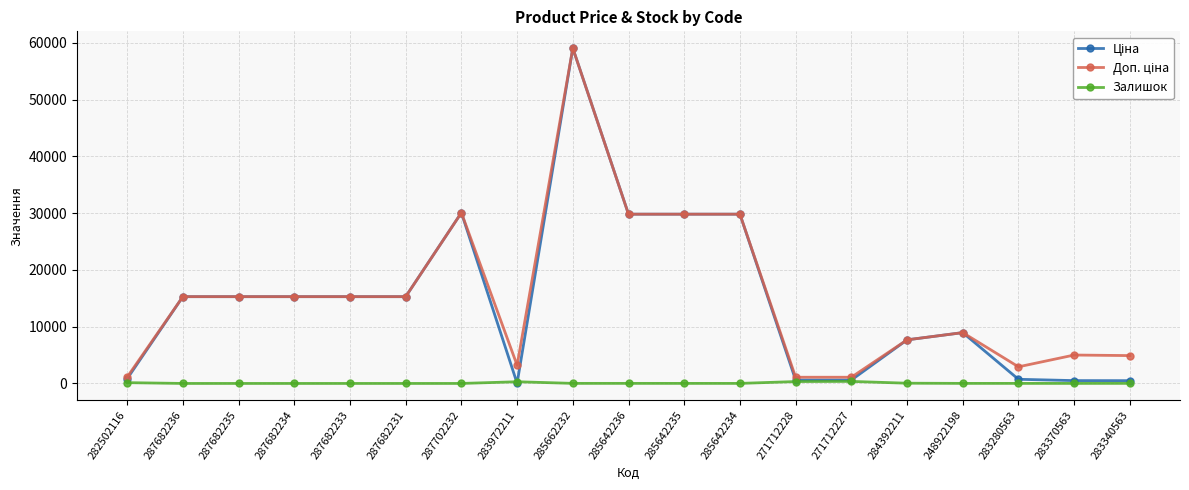

What is the spread (max minus min) of values at 287682235?

15288.0